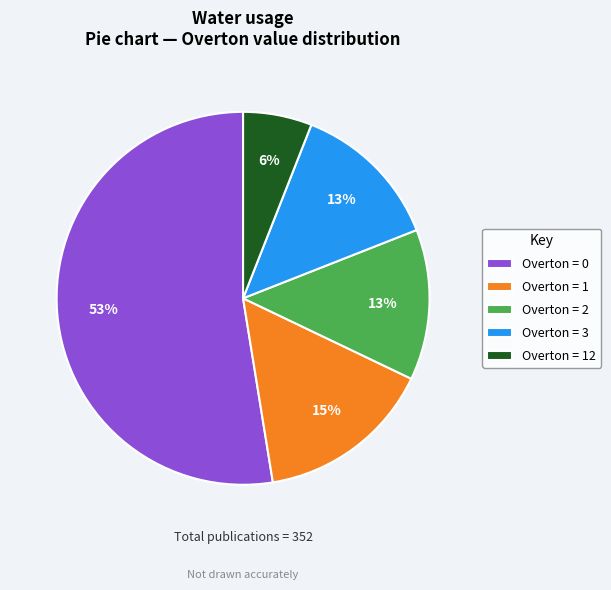

Is there a majority slice in this chart?

Yes